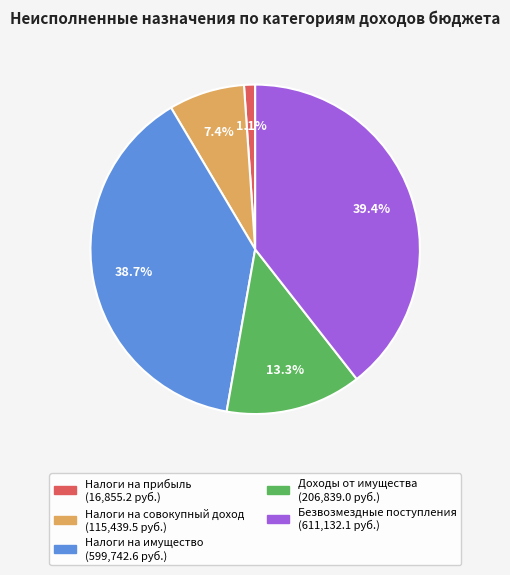

Does any single category account for the majority?

No